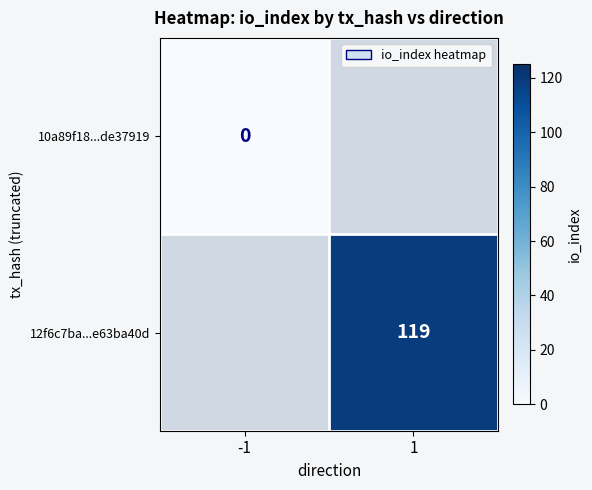

Which category has the lowest value across all series?

-1